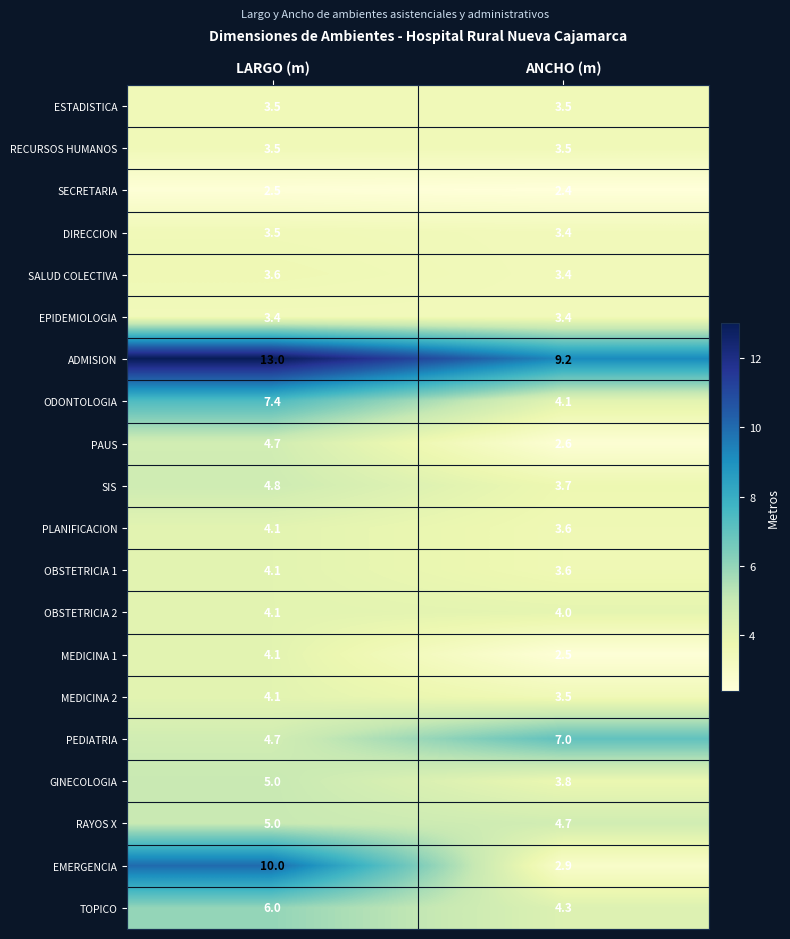

Count the number of data series in this chart.

20